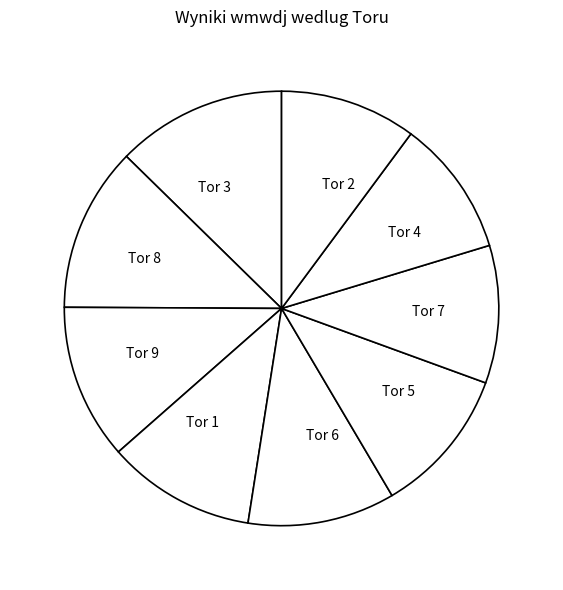

Is there a majority slice in this chart?

No